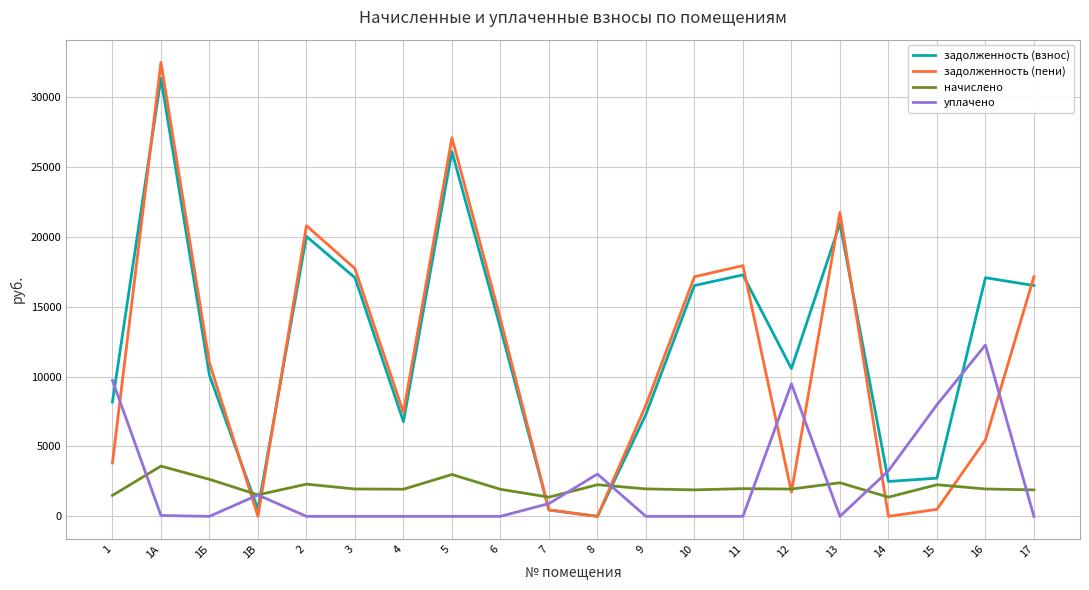

How many times do уплачено and задолженность (пени) cross each other?

9